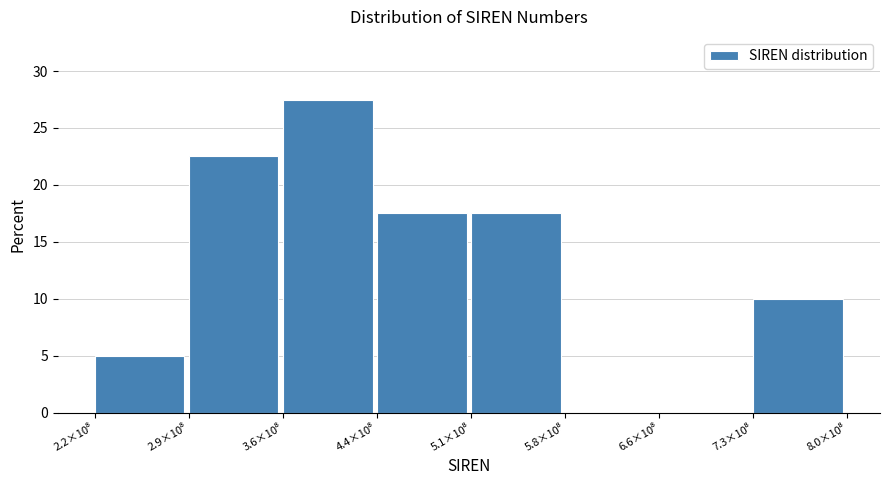

What is the greatest value displayed?

27.5